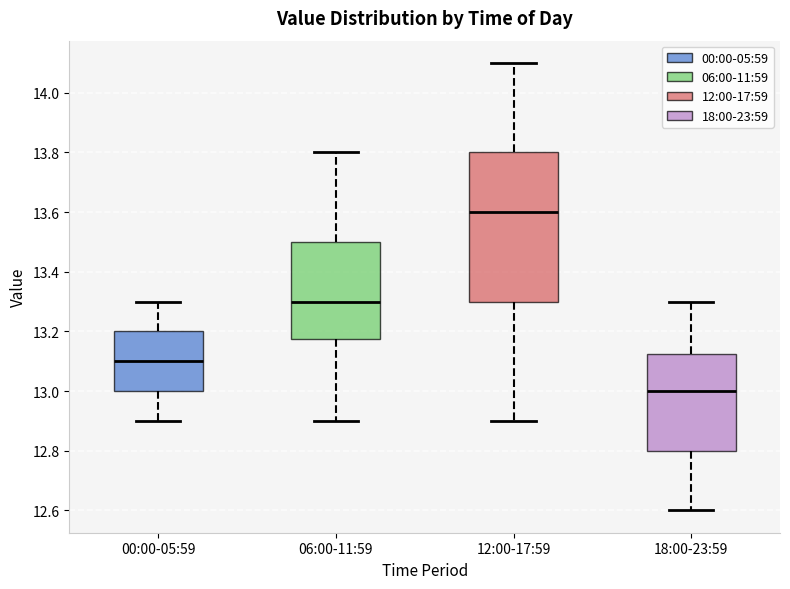

Reading left to right, read every box against the y-axis: the position of its median line, the range the box covers, and the ends of its whiskers. The values are not printed on the chart, so give them approximately, as read against the axis.

00:00-05:59: median 13.10, box 13.00 to 13.20, whiskers 12.90 to 13.30
06:00-11:59: median 13.30, box 13.18 to 13.50, whiskers 12.90 to 13.80
12:00-17:59: median 13.60, box 13.30 to 13.80, whiskers 12.90 to 14.10
18:00-23:59: median 13.00, box 12.80 to 13.12, whiskers 12.60 to 13.30